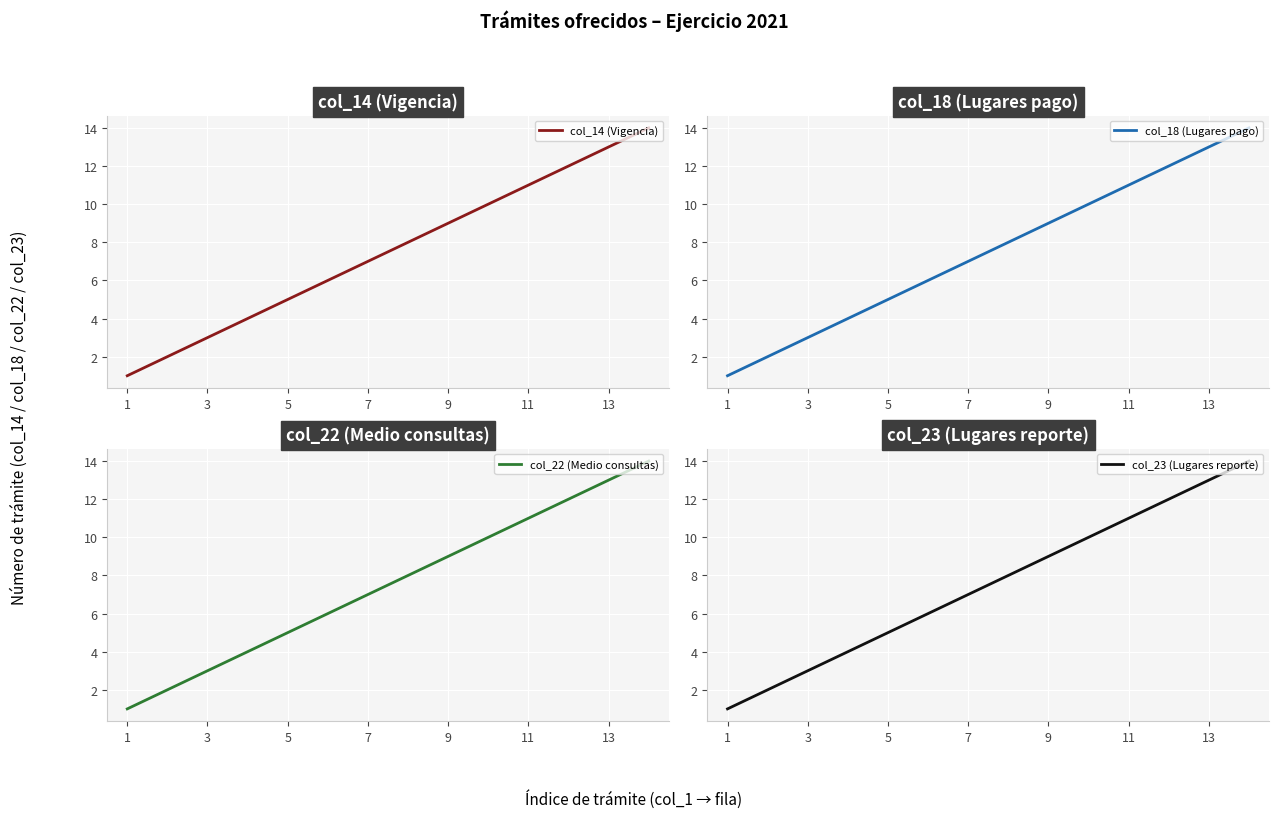

True or false: col_14 (Vigencia) and col_22 (Medio consultas) intersect in this chart.

False